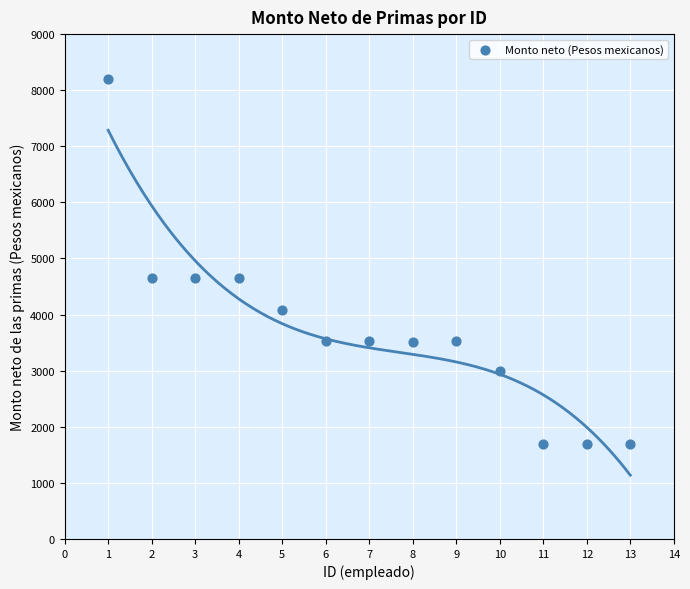

What is the range of X values (max minus min)?

12.0